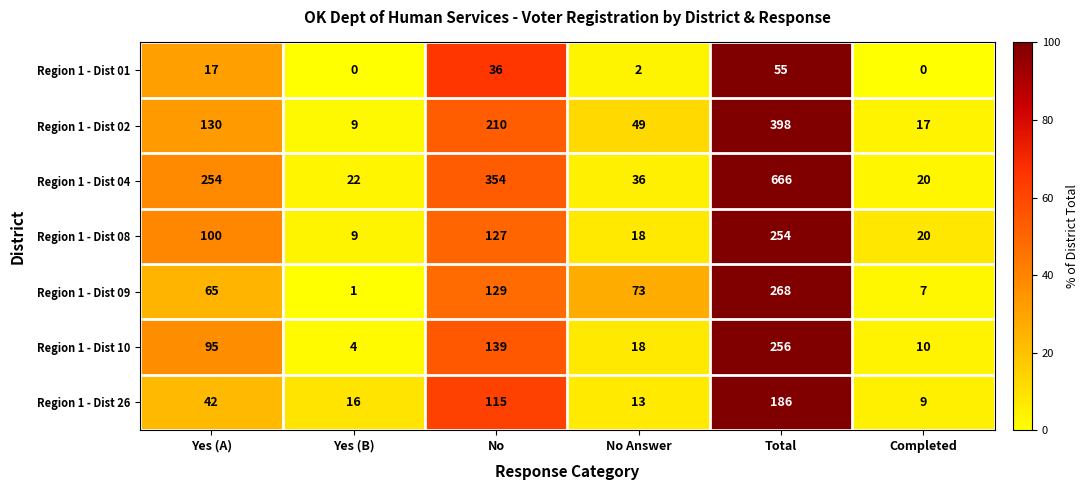

At which label is Region 1 - Dist 26 closest to 97?

No